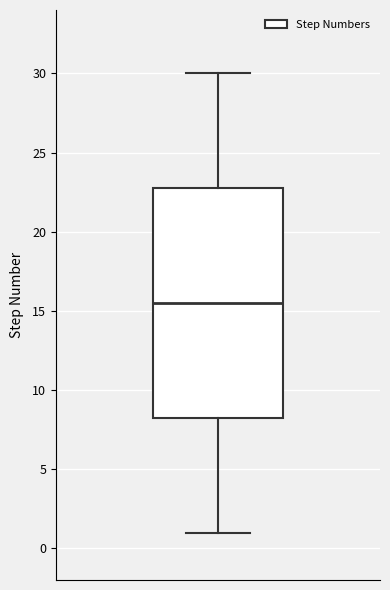

Transcribe this box plot: give where the median line is, the range the box spans, and where the two whiskers end, as read against the y-axis. The values are not printed on the chart, so give them approximately, as read against the axis.

median 15.5, box 8.5 to 23.0, whiskers 1.0 to 30.0